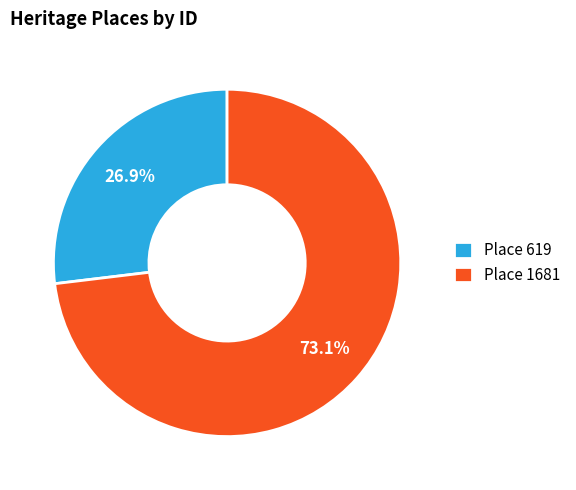

What is the majority slice?

Place 1681